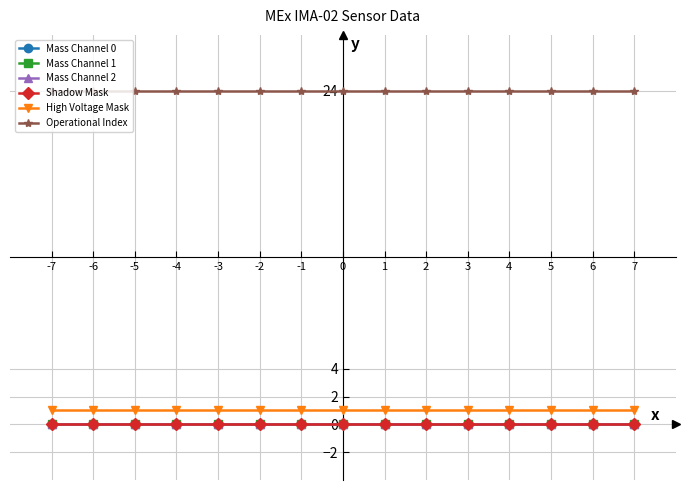

True or false: Operational Index and Shadow Mask cross at least once.

False